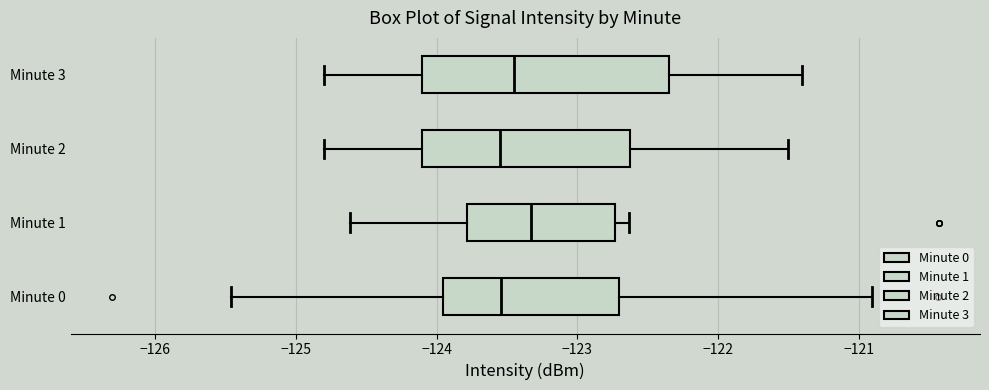

Where is the right edge of the box for Minute 3 on the x-axis? The values are not printed on the chart, so give them approximately, as read against the axis.

-122.3